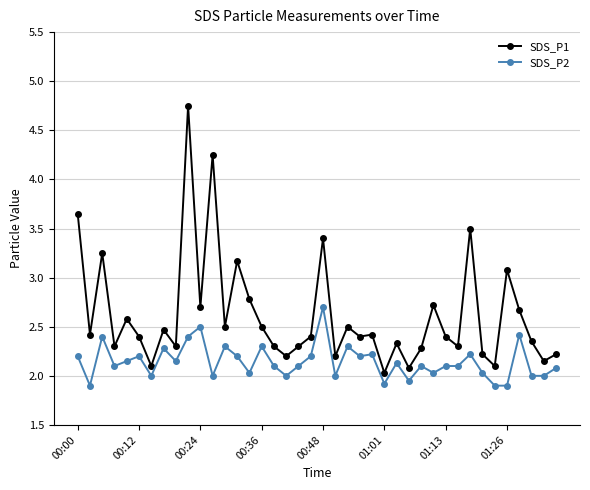

Rank the series by their maximum value, from highest to lowest.

SDS_P1, SDS_P2